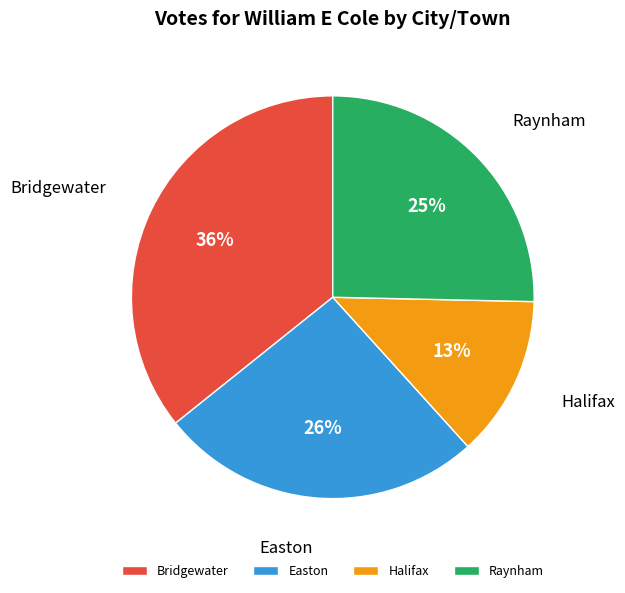

Do Bridgewater and Halifax together represent more than half of the pie?

No